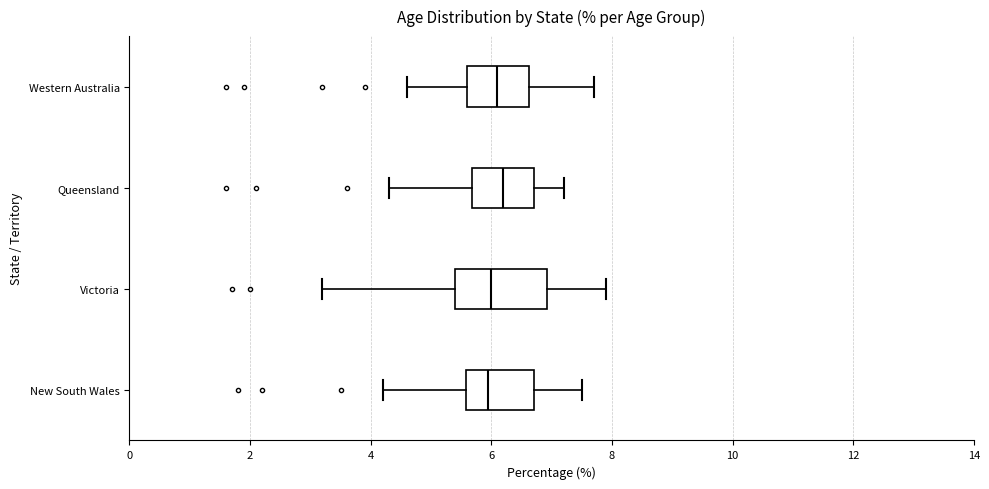

Reading bottom to top, read every box against the x-axis: the position of its median line, the range the box covers, and the ends of its whiskers. The values are not printed on the chart, so give them approximately, as read against the axis.

New South Wales: median 6.0, box 5.6 to 6.8, whiskers 4.2 to 7.6
Victoria: median 6.0, box 5.4 to 7.0, whiskers 3.2 to 8.0
Queensland: median 6.2, box 5.6 to 6.8, whiskers 4.4 to 7.2
Western Australia: median 6.2, box 5.6 to 6.6, whiskers 4.6 to 7.8